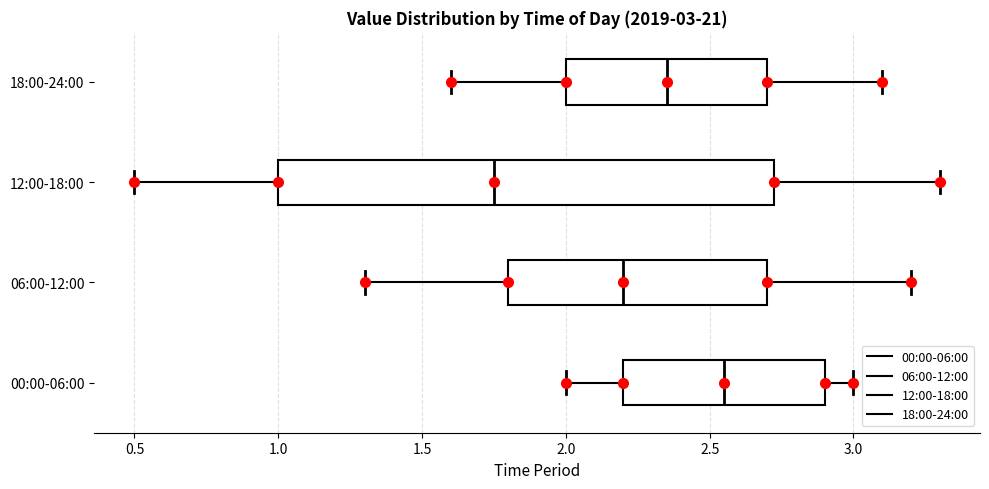

Comparing the boxes themselves (not the whiskers), which one is the widest?

12:00-18:00